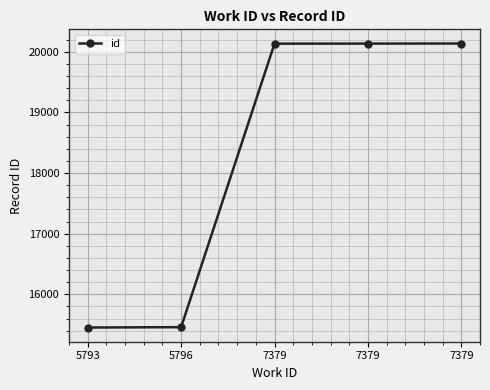

Reading left to right, list all the values displayed in this chart.

15453	15459	20133	20134	20135